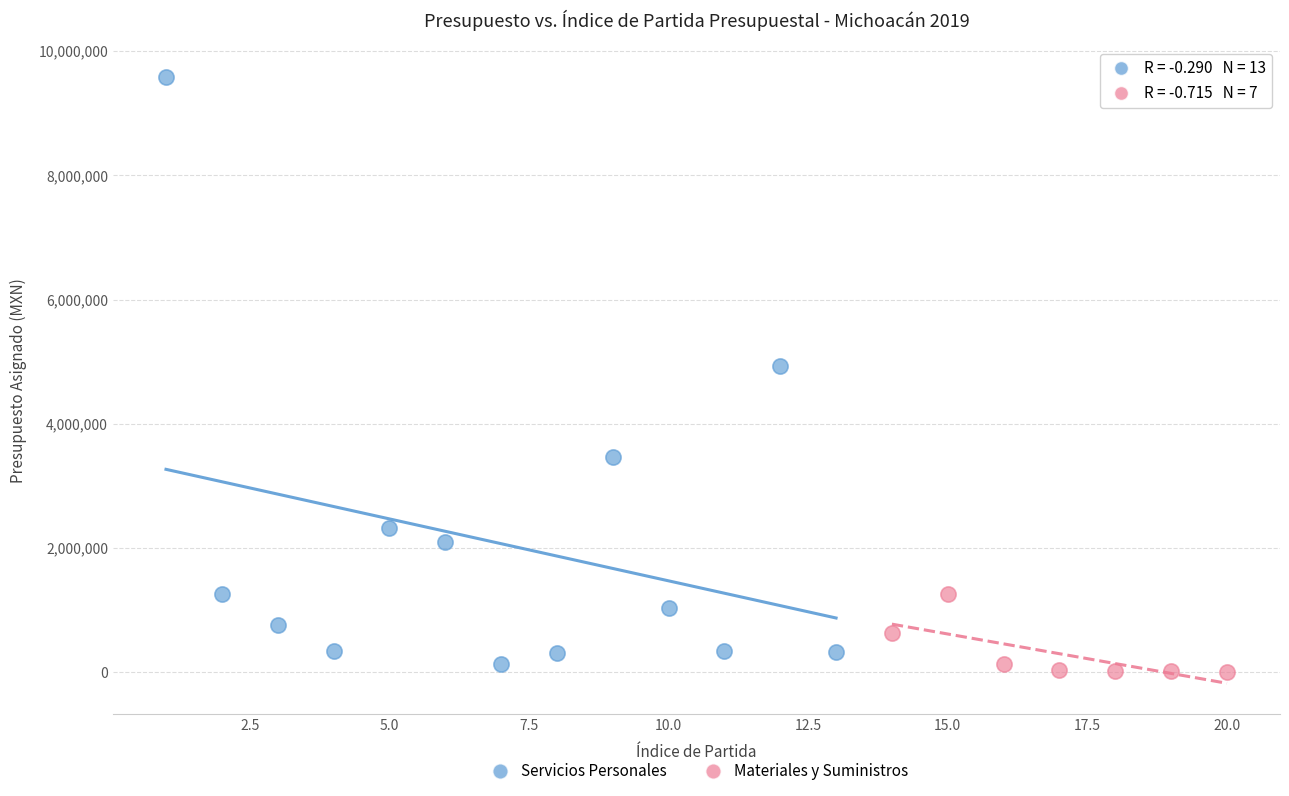

Which series has the widest spread of Y values?

Servicios Personales